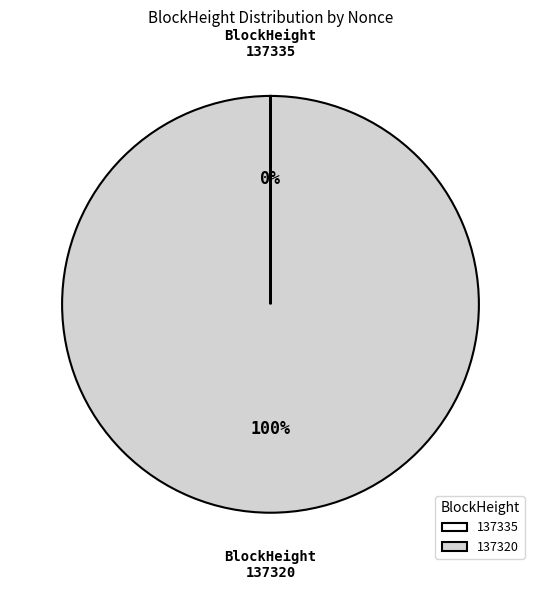

Is there a majority slice in this chart?

Yes